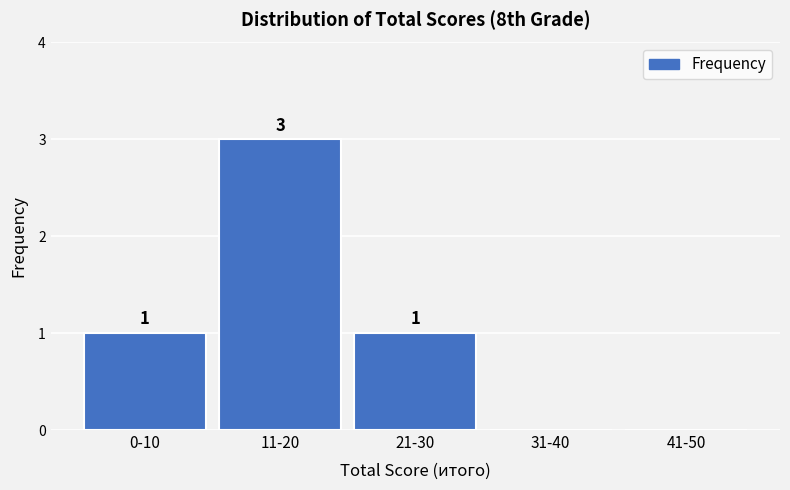

Reading left to right, list all the values displayed in this chart.

0-10=1	11-20=3	21-30=1	31-40=0	41-50=0